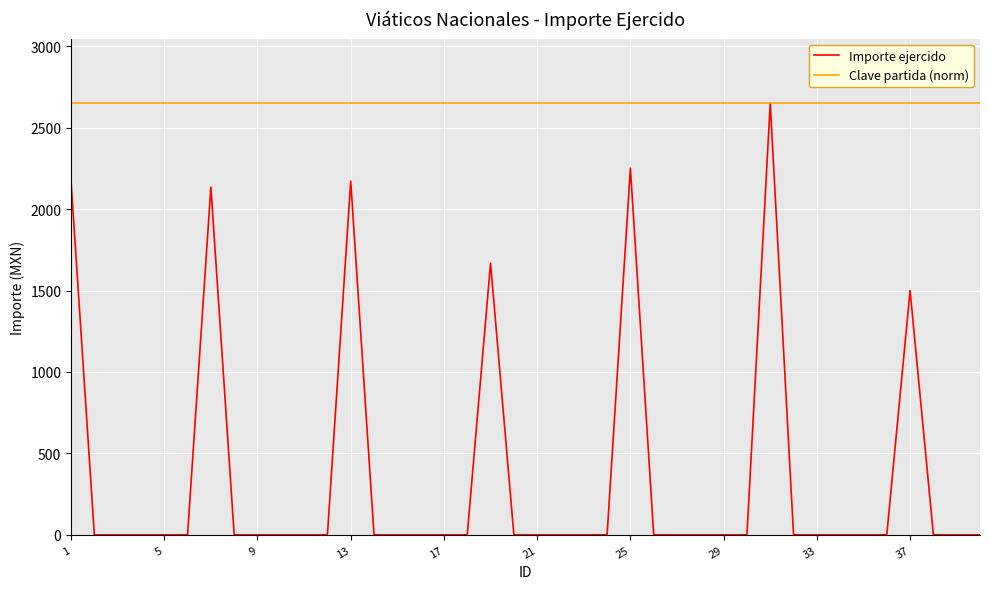

What is the highest value of the Importe ejercido series?

2650.0